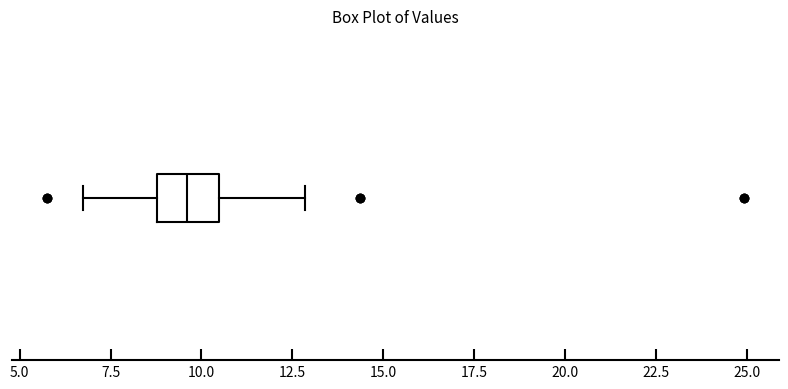

Where is the right edge of the box on the x-axis? The values are not printed on the chart, so give them approximately, as read against the axis.

10.5